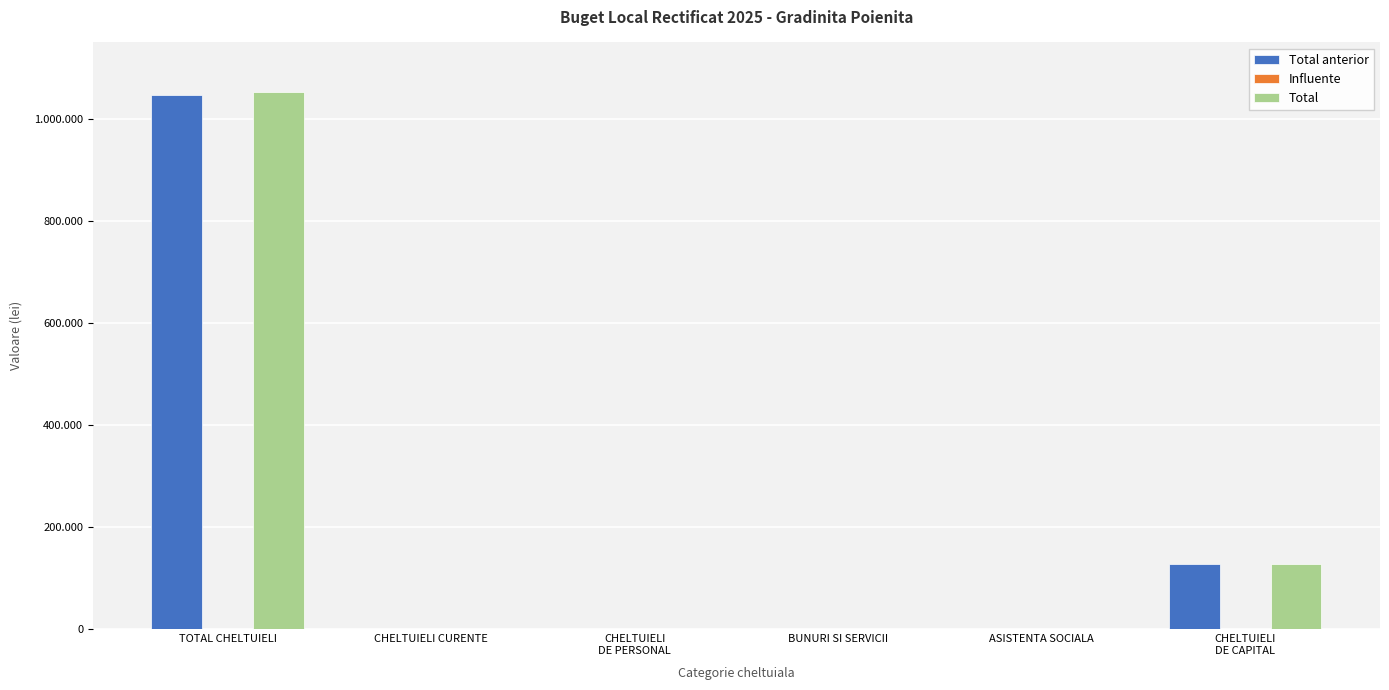

Are the bars grouped side by side (vs. stacked)?

Yes